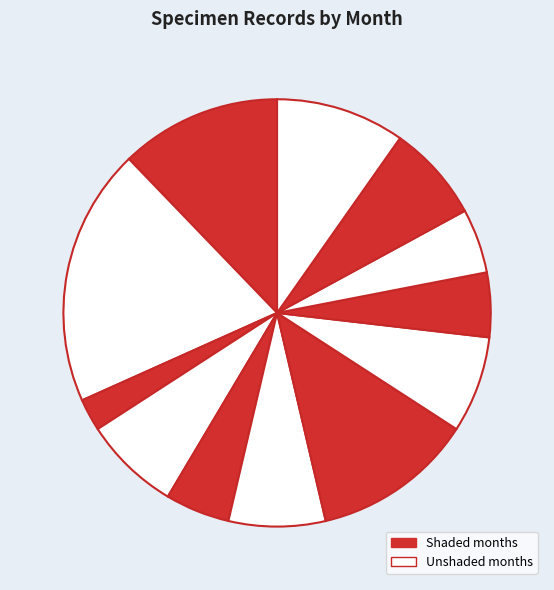

Count the number of slices in the pie.

12